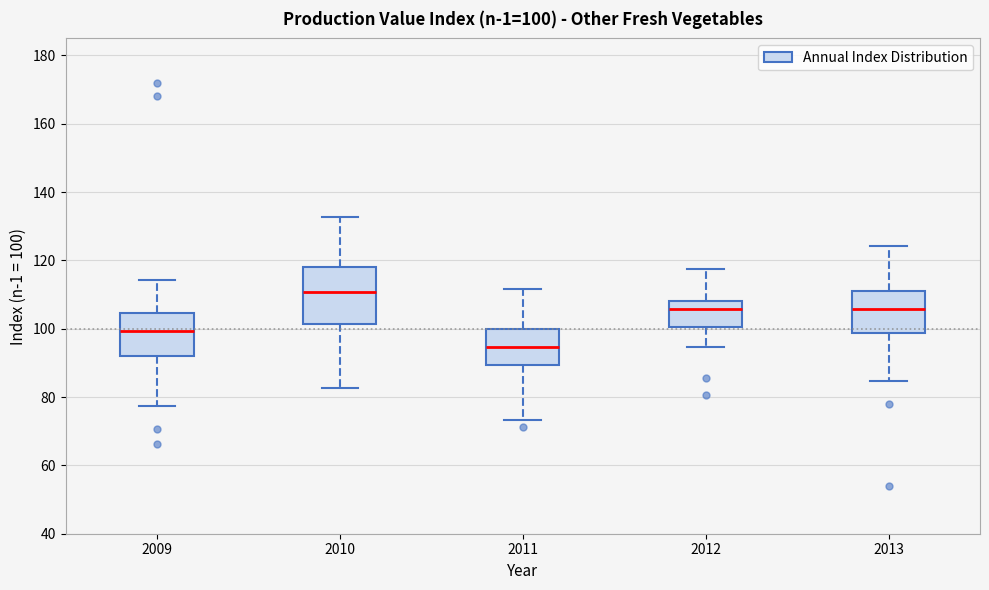

Which box is the tallest, from its lower edge to its upper edge?

2010